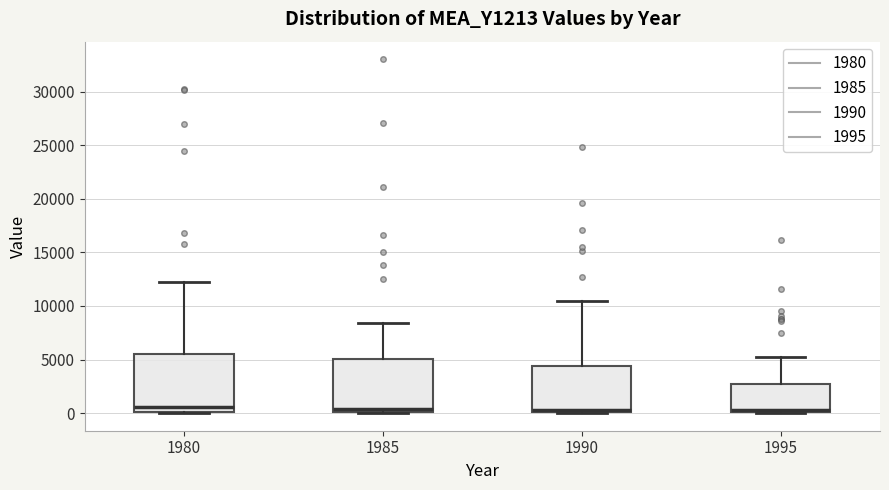

Reading left to right, read every box against the y-axis: the position of its median line, the range the box covers, and the ends of its whiskers. The values are not printed on the chart, so give them approximately, as read against the axis.

1980: median 500, box 0 to 5500, whiskers 0 to 12000
1985: median 500, box 0 to 5000, whiskers 0 to 8500
1990: median 500, box 0 to 4500, whiskers 0 to 10500
1995: median 500, box 0 to 2500, whiskers 0 to 5000